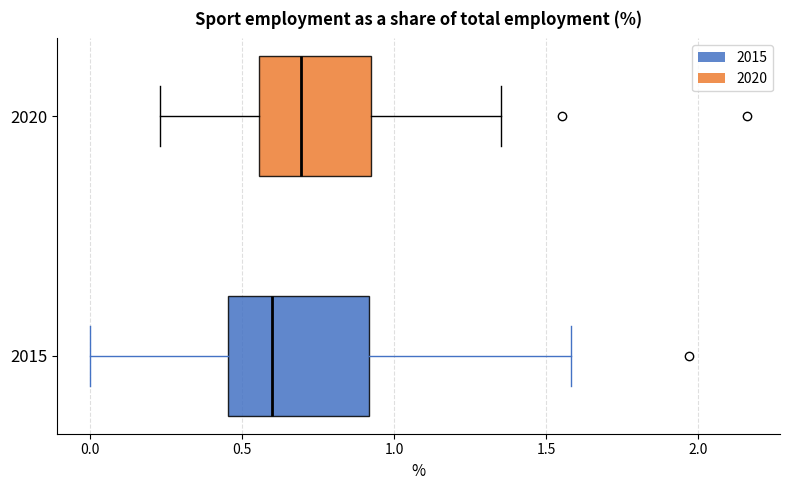

Reading bottom to top, read every box against the x-axis: the position of its median line, the range the box covers, and the ends of its whiskers. The values are not printed on the chart, so give them approximately, as read against the axis.

2015: median 0.60, box 0.45 to 0.90, whiskers 0.00 to 1.60
2020: median 0.70, box 0.55 to 0.95, whiskers 0.25 to 1.35